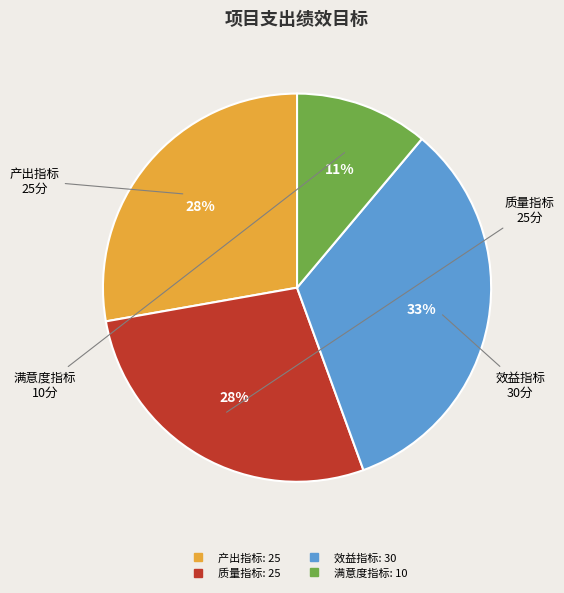

Is it true that 产出指标 is 28% of the pie?

True